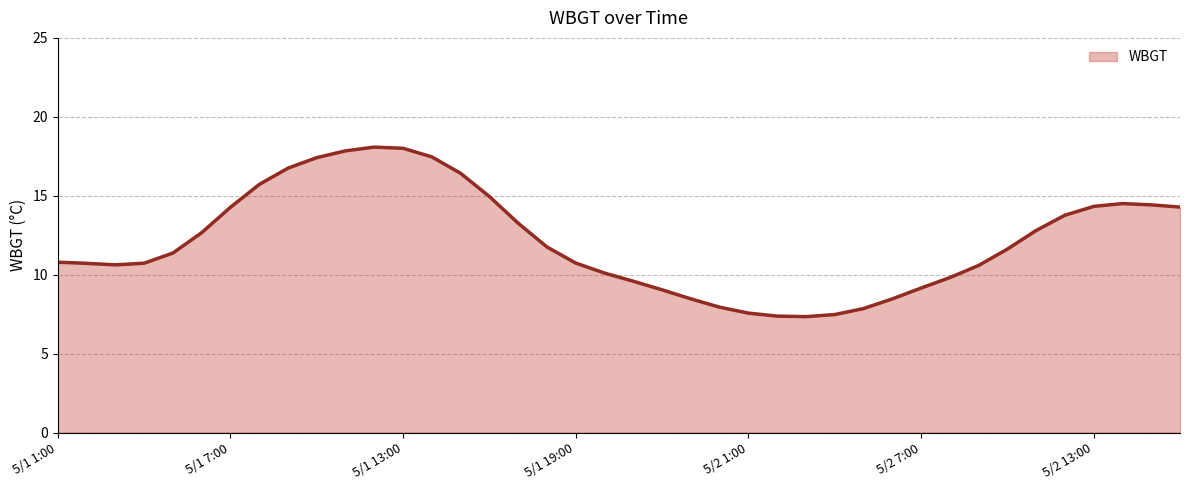

What is the greatest value displayed?

18.1